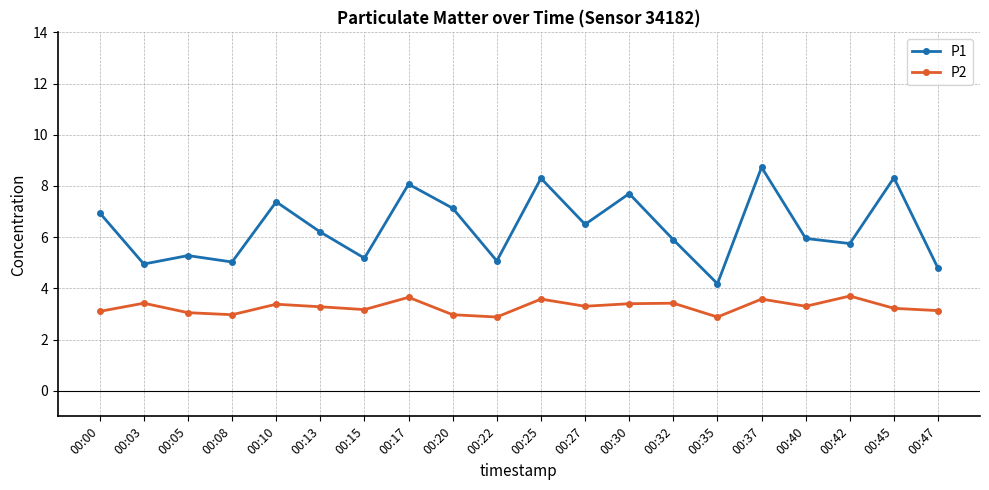

Which series has the largest total across all categories?

P1